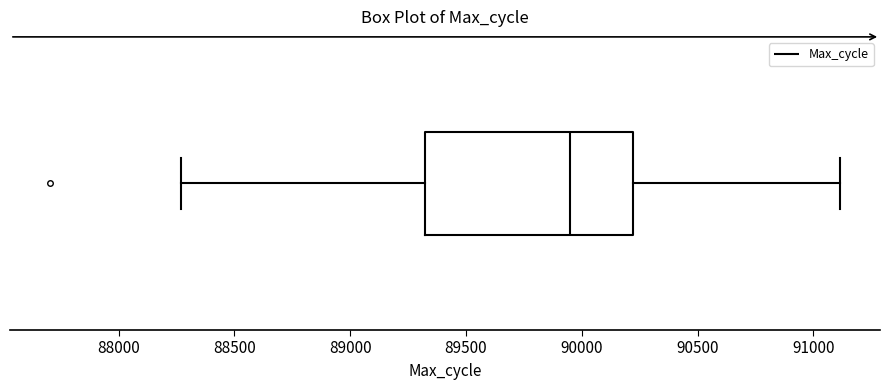

Read this box plot against the x-axis: the position of the median line, the range covered by the box, and the ends of both whiskers. The values are not printed on the chart, so give them approximately, as read against the axis.

median 89950, box 89300 to 90200, whiskers 88250 to 91100